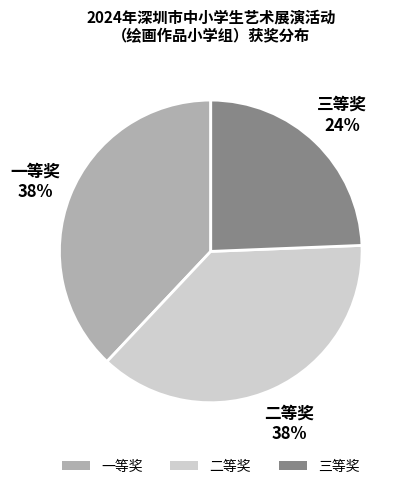

To the nearest percent, what portion does 一等奖 represent?

38%